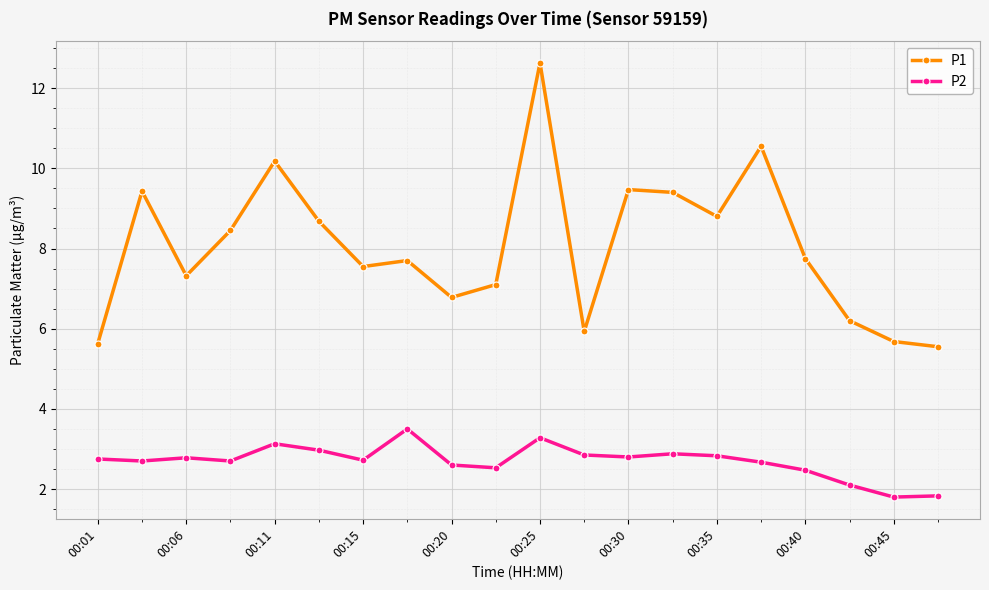

Which series has the largest total across all categories?

P1